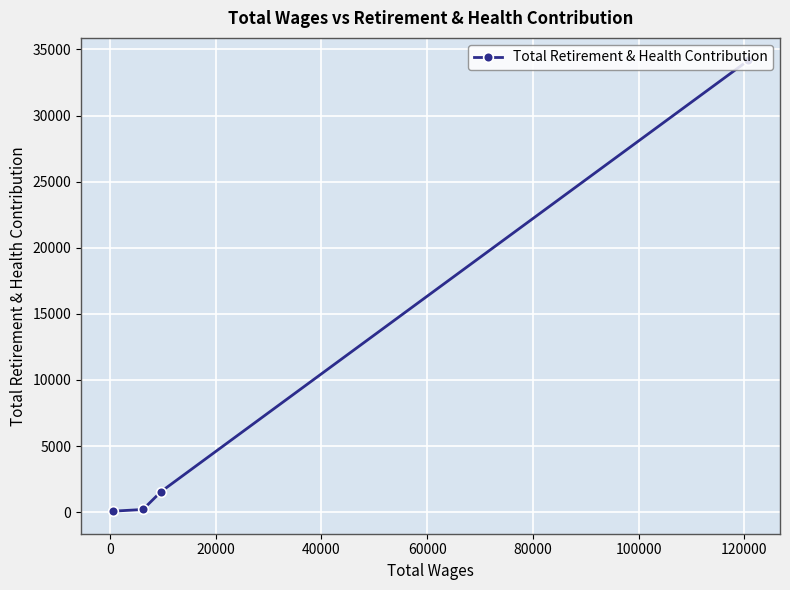

What is the greatest value displayed?

34172